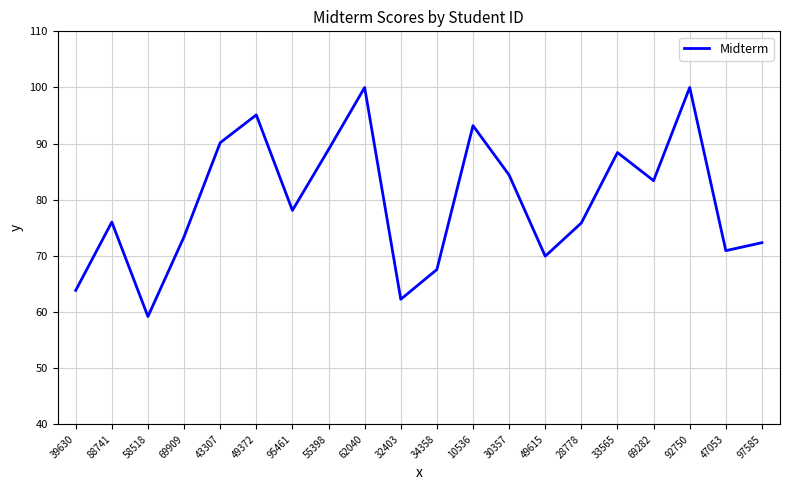

True or false: the data shows 51.2 at 30357.

False